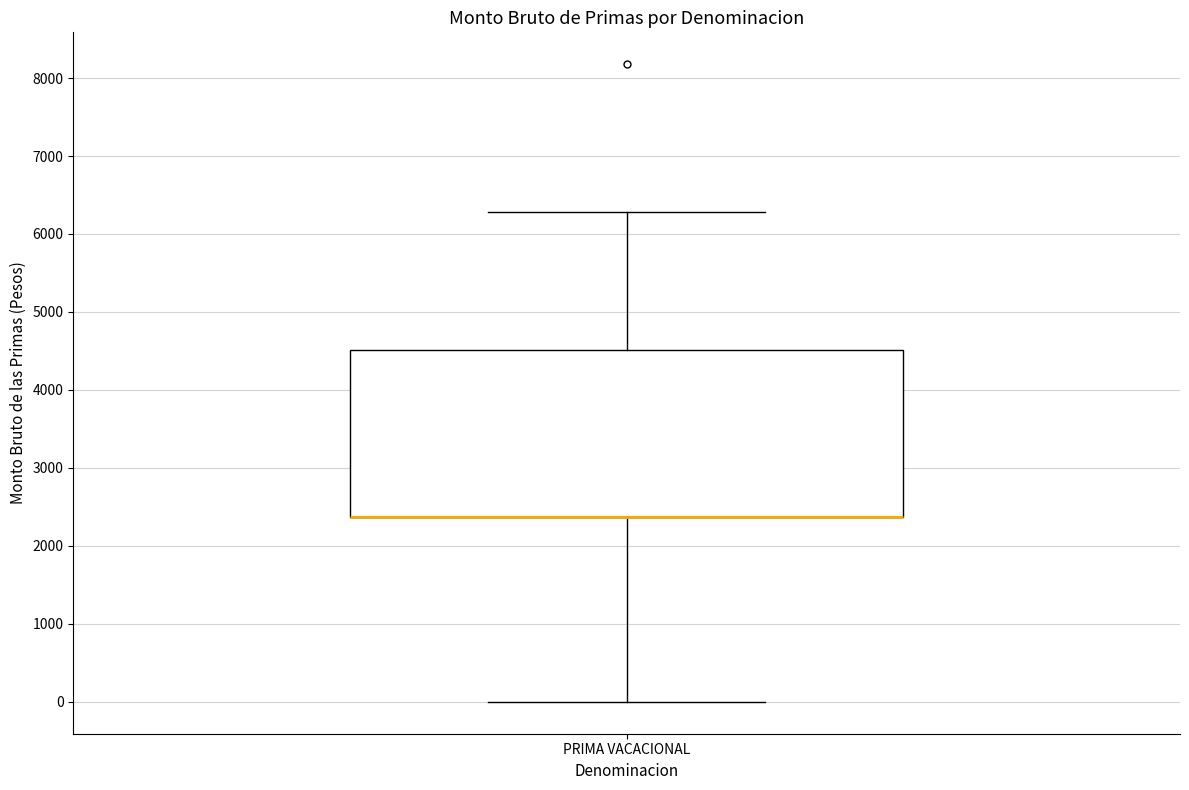

Read this box plot against the y-axis: the position of the median line, the range covered by the box, and the ends of both whiskers. The values are not printed on the chart, so give them approximately, as read against the axis.

median 2400 (drawn on the box's lower edge), box 2400 to 4500, whiskers 0 to 6300